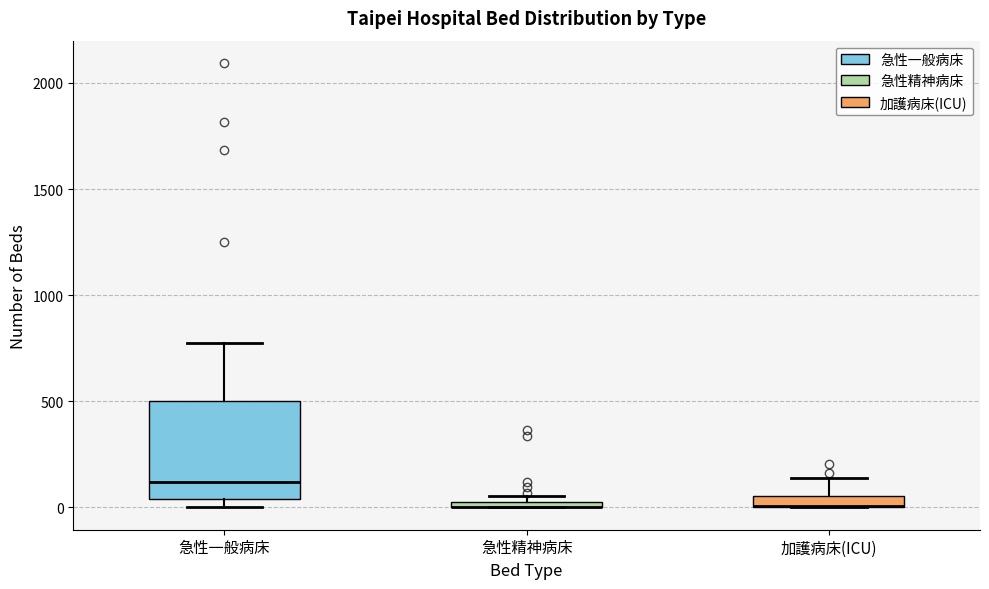

Which box is the tallest, from its lower edge to its upper edge?

急性一般病床